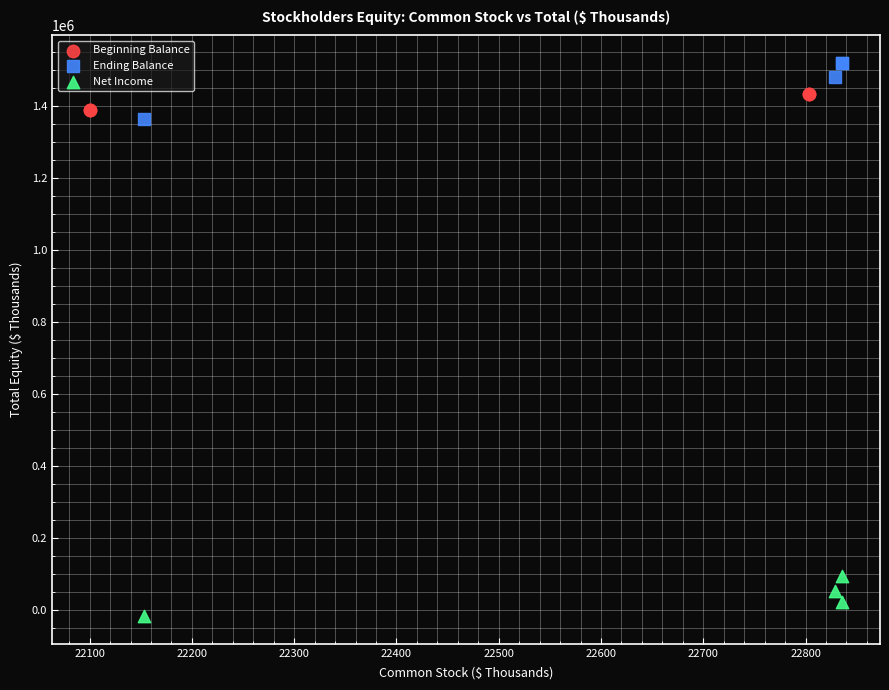

Which series has the largest Y range (max minus min)?

Ending Balance